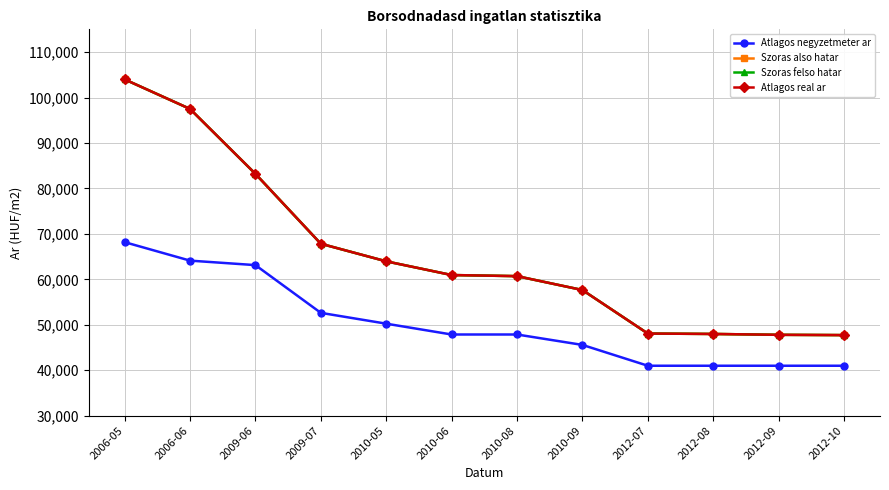

What is the total value across all series at 2009-06?

312734